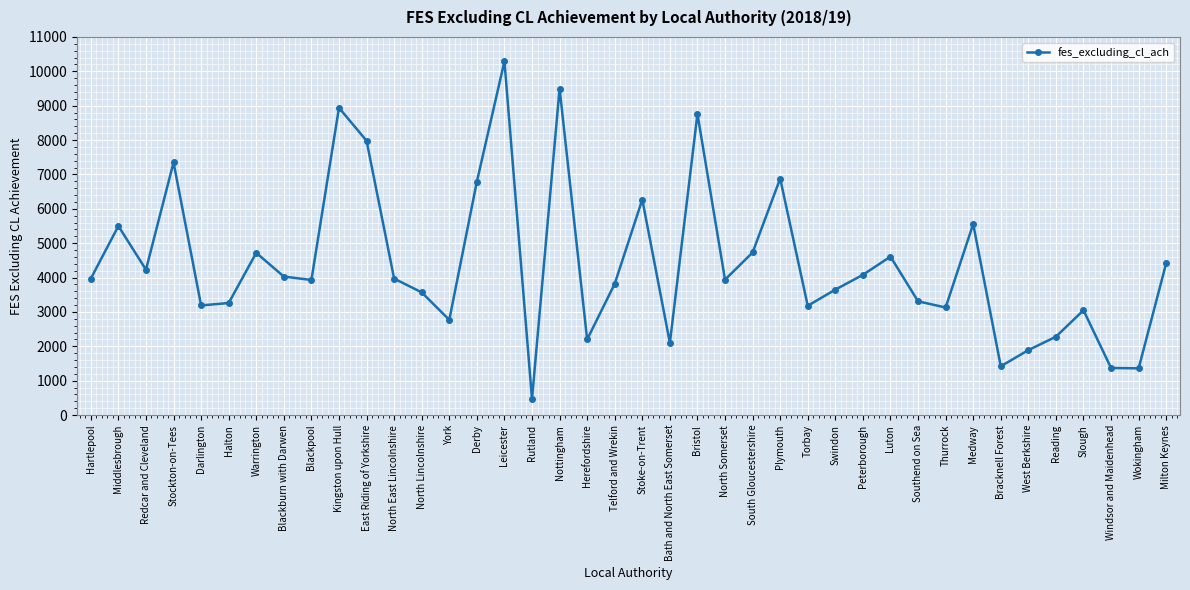

Does the chart display data point markers on the line(s)?

Yes